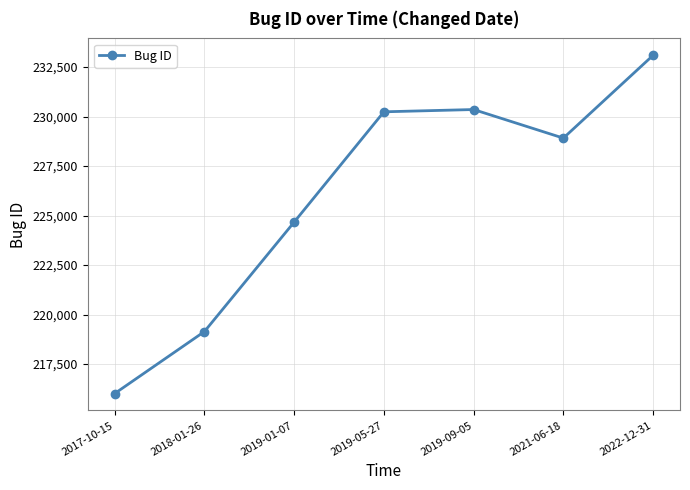

What is the average value?

226059